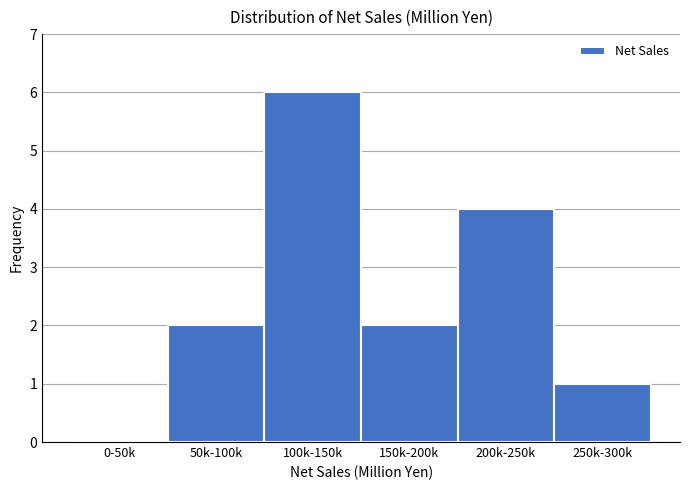

Reading left to right, what are all the values shown in this chart?

0-50k=0	50k-100k=2	100k-150k=6	150k-200k=2	200k-250k=4	250k-300k=1